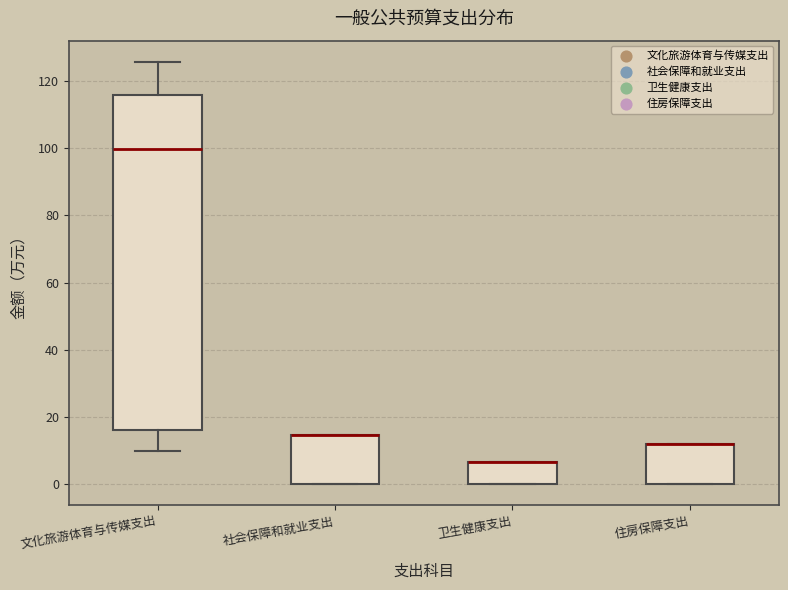

Reading left to right, transcribe this box plot: for each box, give where its median line is, the range the box spans, and where its two whiskers end, as read against the y-axis. The values are not printed on the chart, so give them approximately, as read against the axis.

文化旅游体育与传媒支出: median 100, box 16 to 116, whiskers 10 to 126
社会保障和就业支出: median 14 (drawn on the box's upper edge), box 0 to 14, whiskers 0 to 14
卫生健康支出: median 6 (drawn on the box's upper edge), box 0 to 6, whiskers 0 to 6
住房保障支出: median 12 (drawn on the box's upper edge), box 0 to 12, whiskers 0 to 12